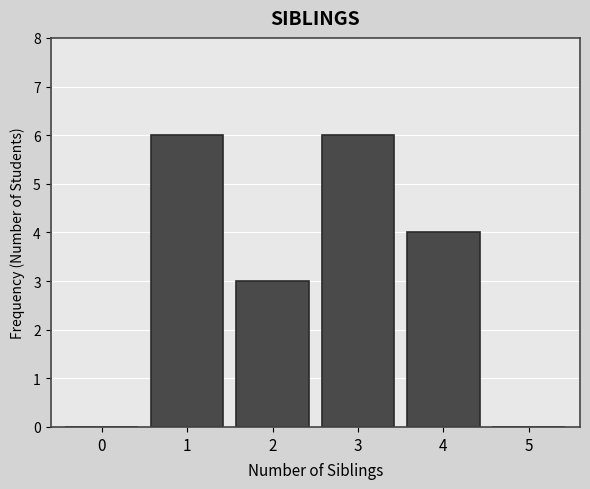

Reading left to right, extract all data points from this chart.

0=0	1=6	2=3	3=6	4=4	5=0